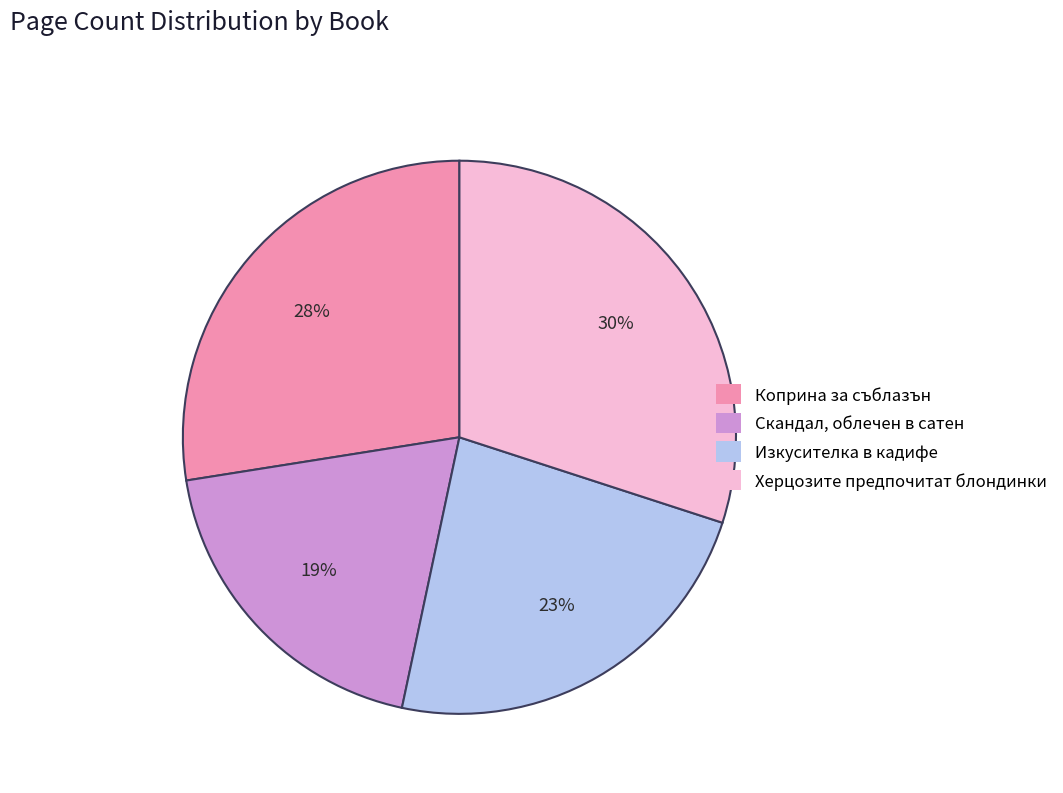

Which category has the smallest portion of the pie?

Скандал, облечен в сатен